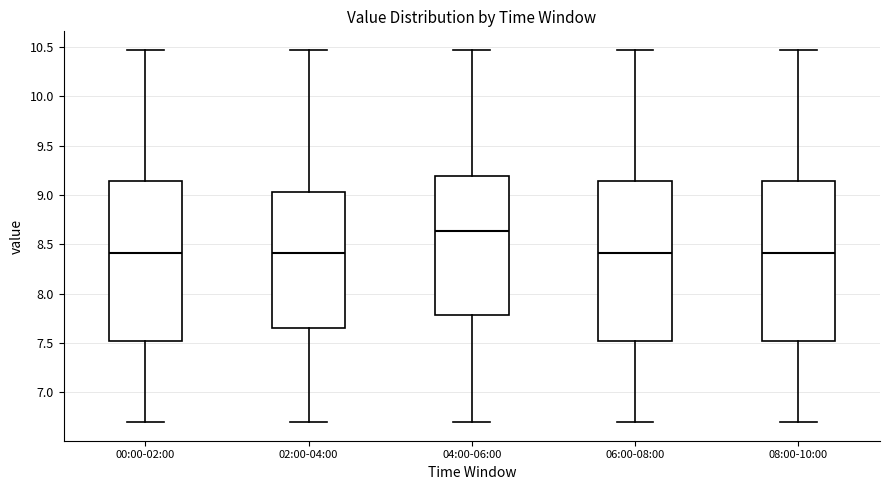

Where is the lower edge of the box for 04:00-06:00 on the y-axis? The values are not printed on the chart, so give them approximately, as read against the axis.

7.80